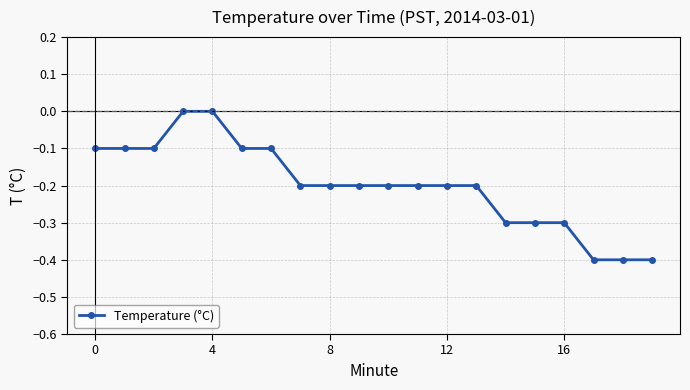

What is the minimum value shown in the chart?

-0.4